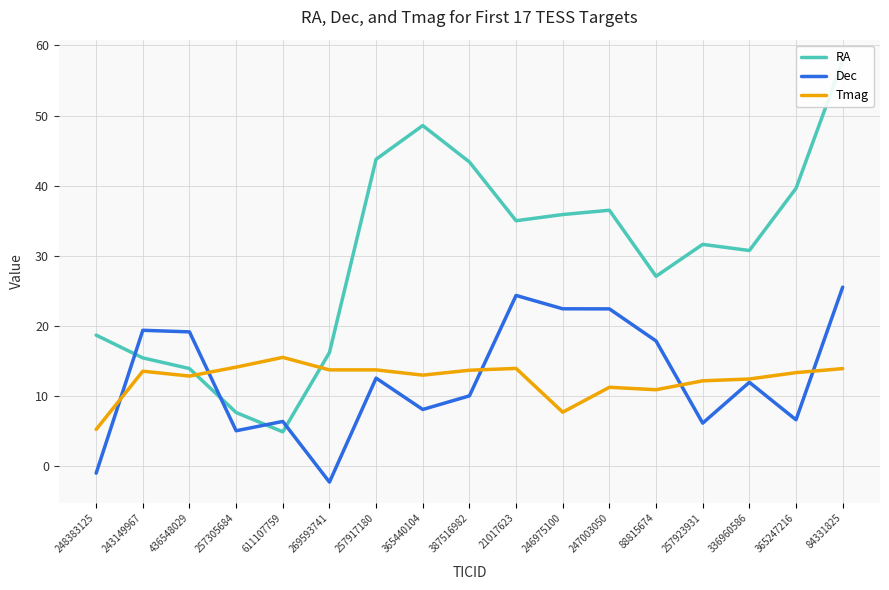

What is the label of the 4th point from the left?

257305684